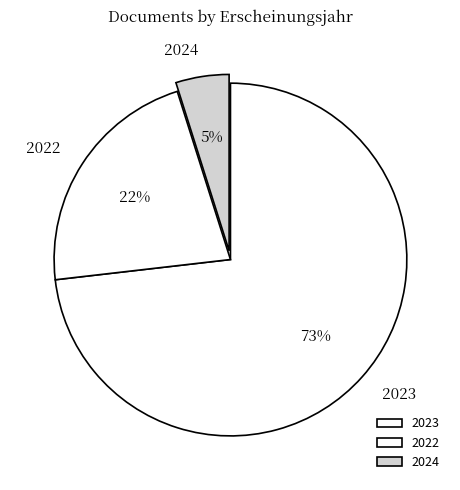

How many segments does this pie chart have?

3